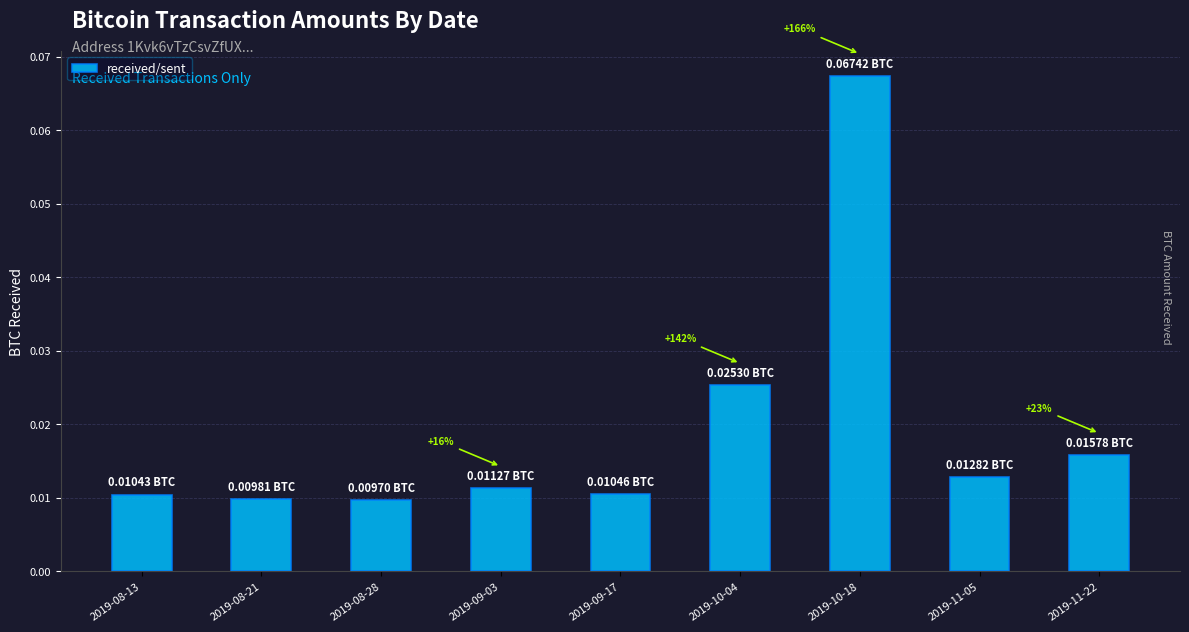

Which label corresponds to the largest value in the chart?

2019-10-18